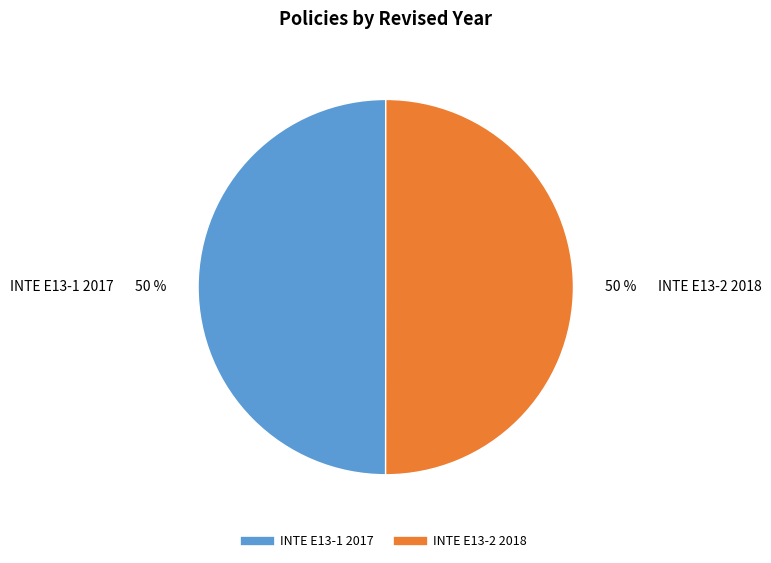

To the nearest percent, what percentage of the pie is INTE E13-2 2018?

50%